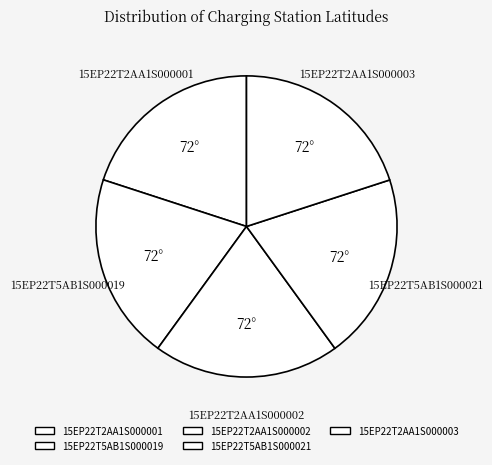

True or false: 15EP22T2AA1S000001 accounts for 20% of the total.

True